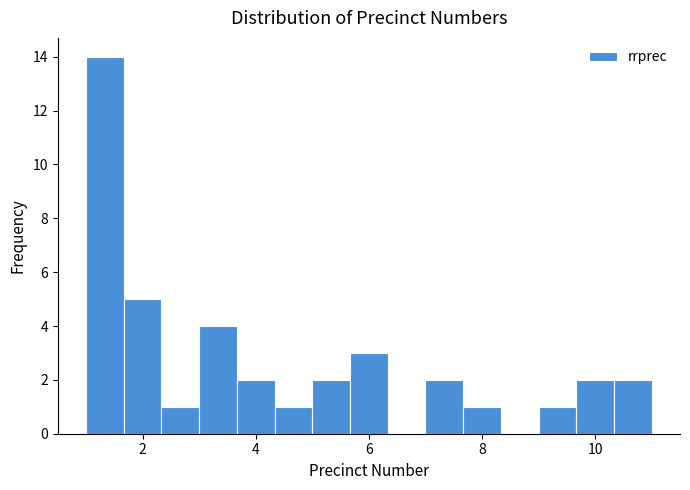

Around what value on the x-axis is the tallest bar? Give the approximate position of its centre, as read against the axis.

1.4